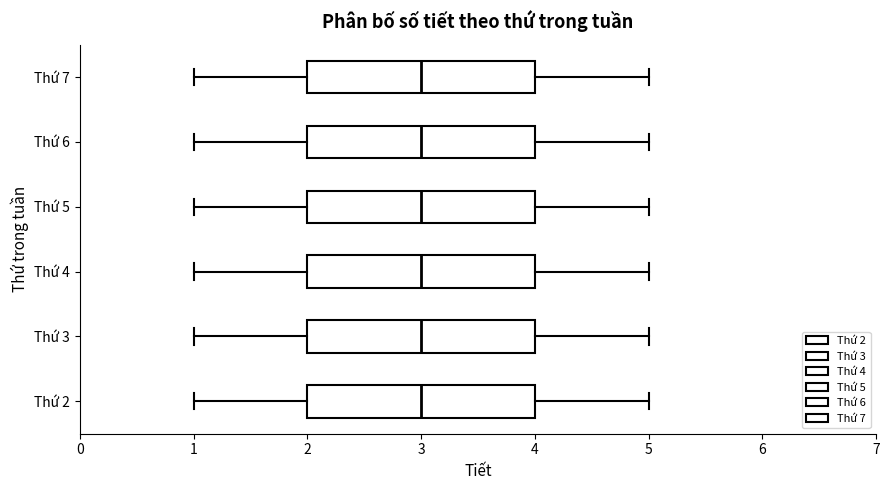

Where is the left edge of the box for Thứ 2 on the x-axis? The values are not printed on the chart, so give them approximately, as read against the axis.

2